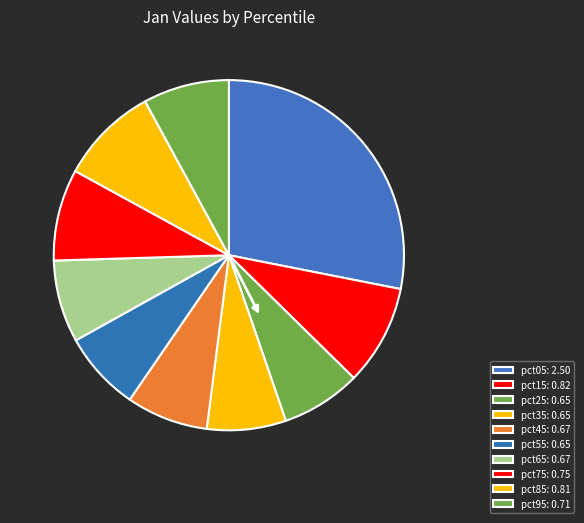

How much of the chart is everything except pct35?

92.7%